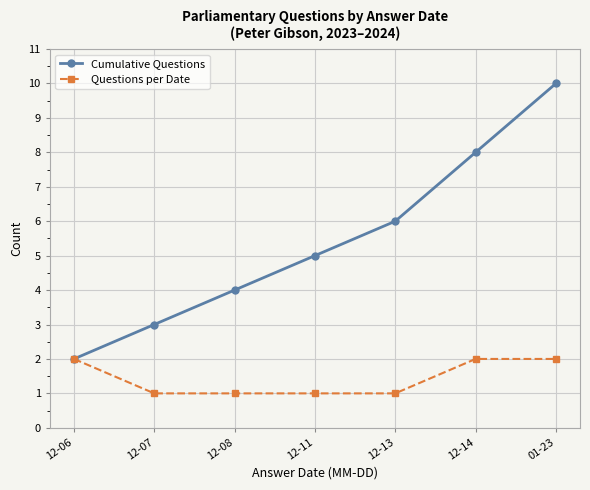

Which series has the largest range (max minus min)?

Cumulative Questions